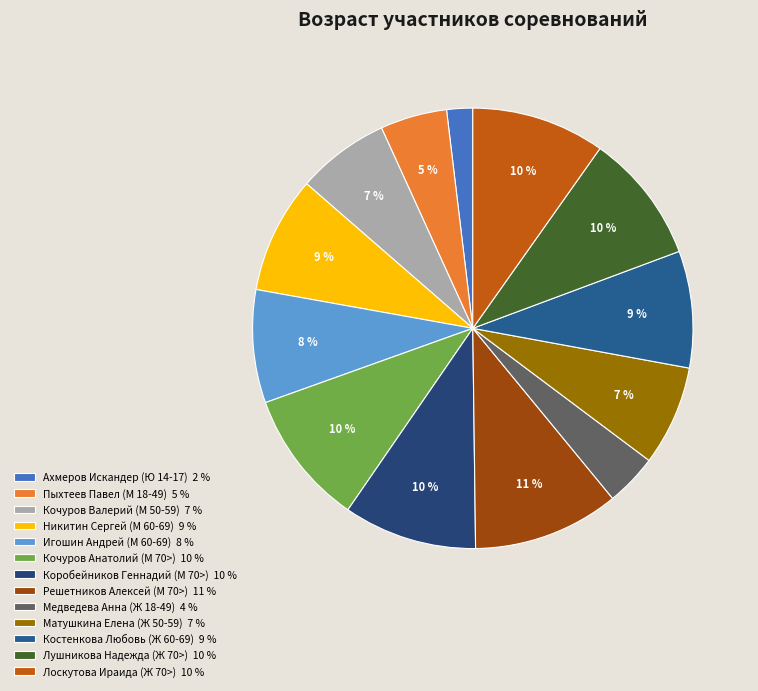

Does Никитин Сергей (М 60-69) account for over 50% of the chart?

No